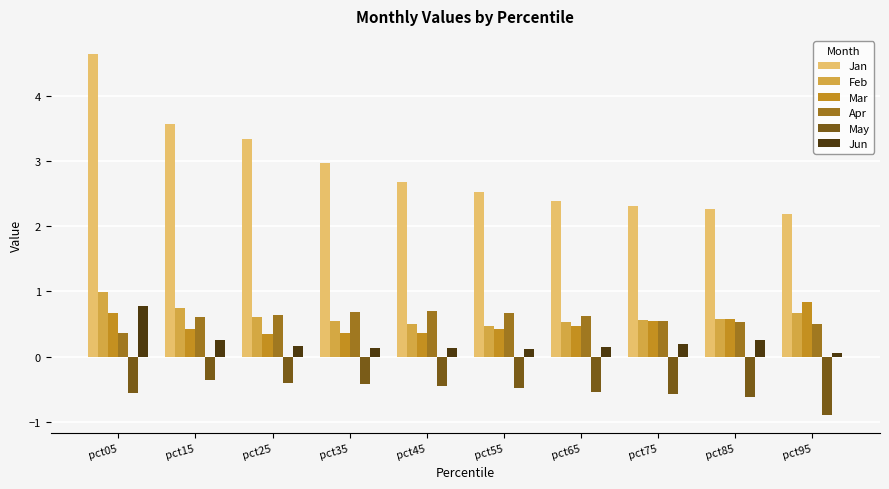

Which series changed the most between pct05 and pct25?

Jan